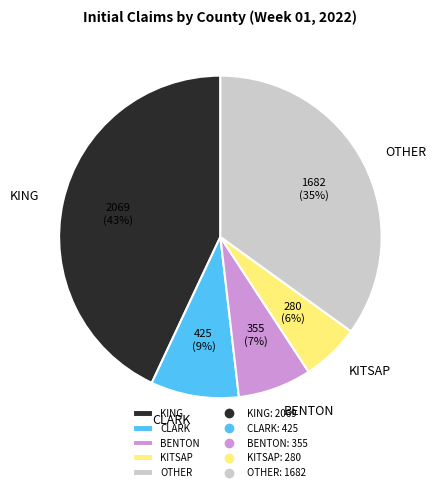

What percentage is the BENTON slice, to the nearest percent?

7%